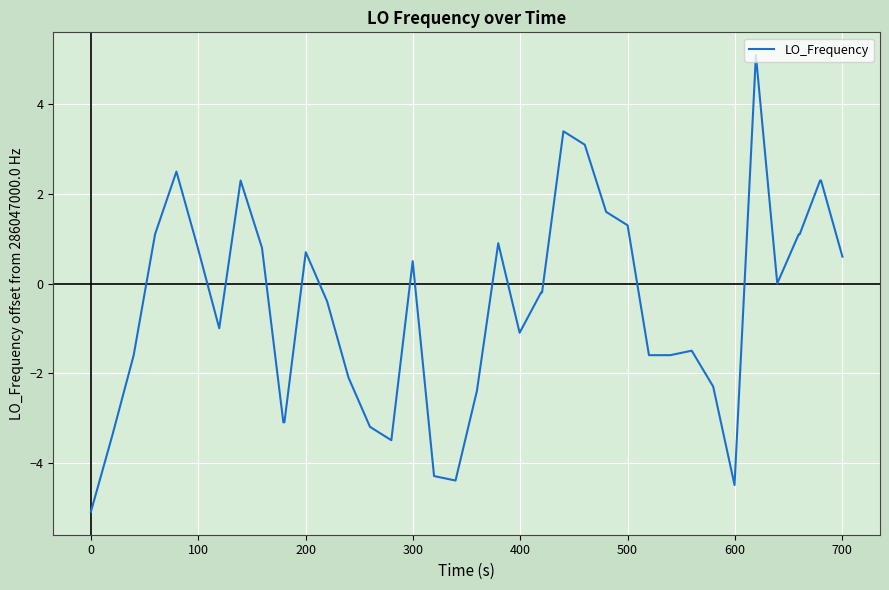

What is the smallest value displayed?

-5.1